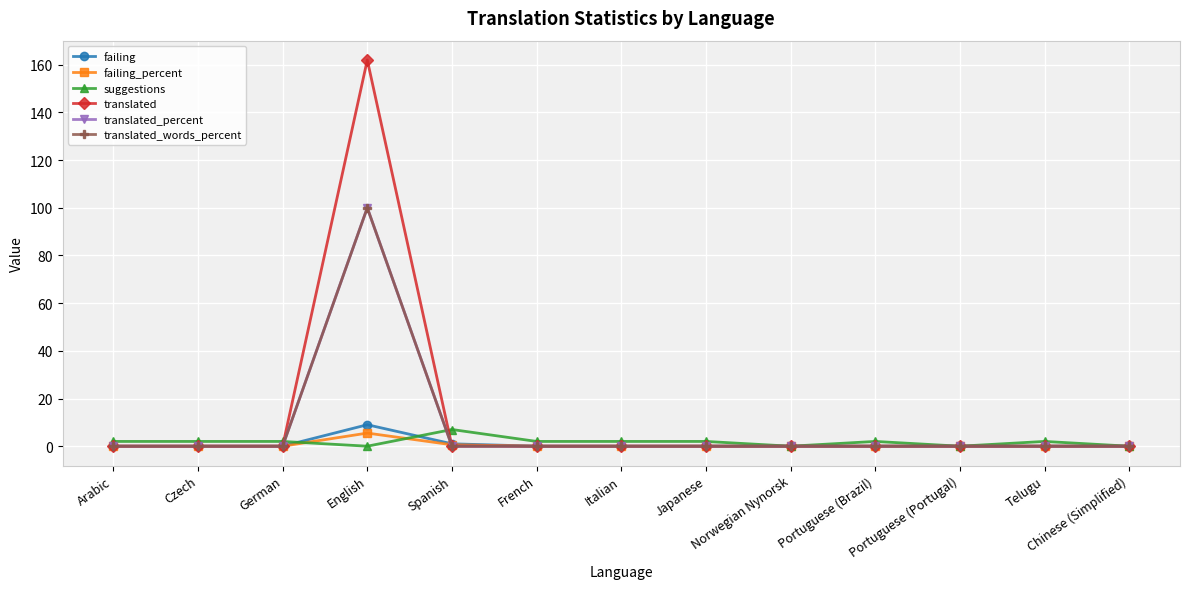

At which label does suggestions reach its minimum?

English